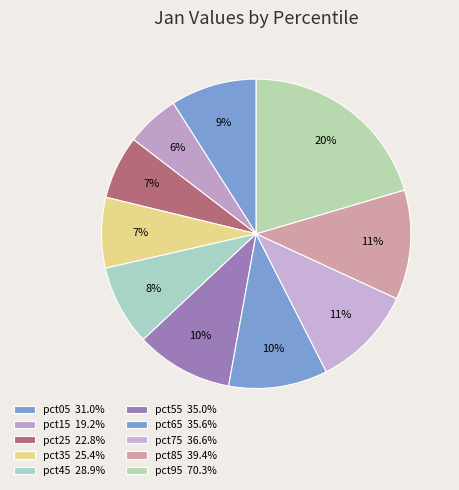

How many segments does this pie chart have?

10